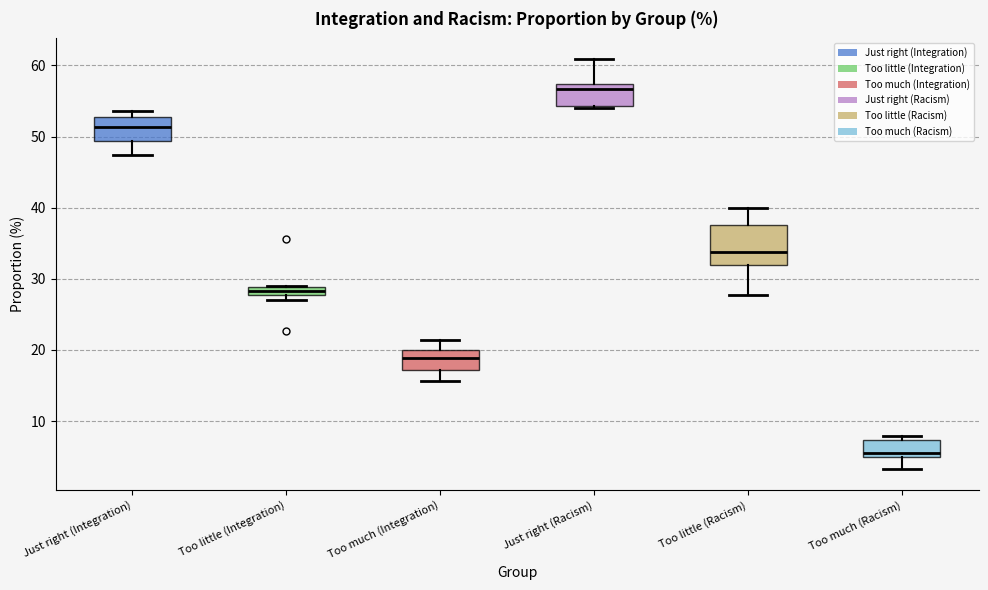

Which box has the highest median line?

Just right (Racism)